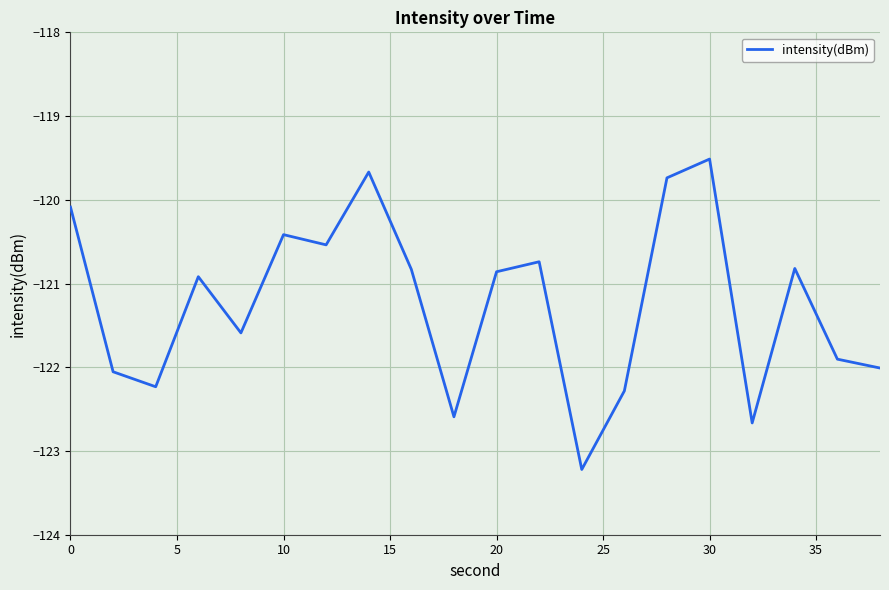

What is the maximum value shown in the chart?

-119.5